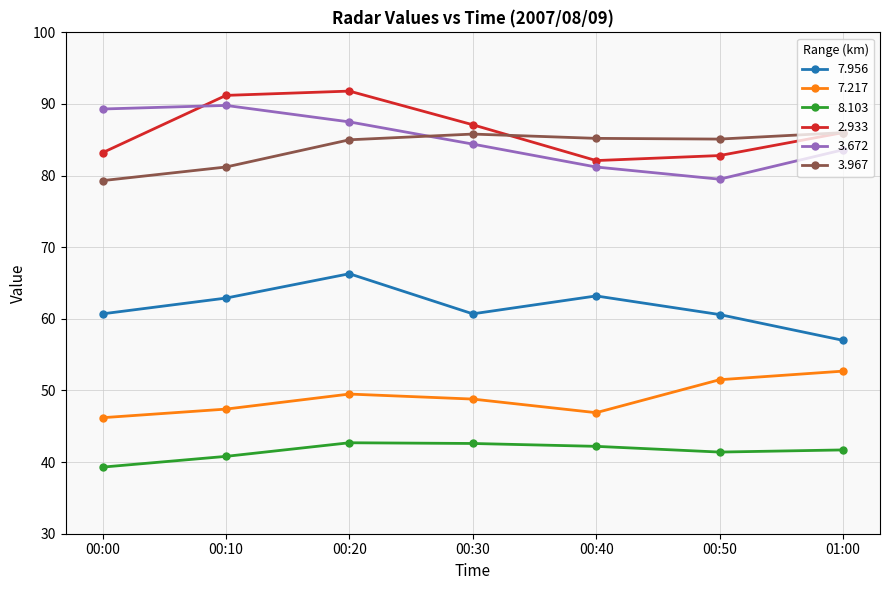

True or false: 2.933 has a value of 87.1 at 00:30.

True